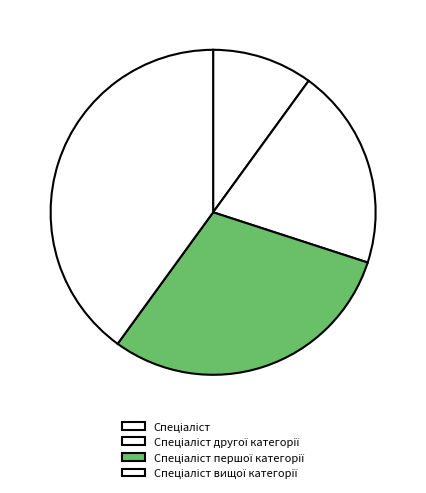

Count the number of slices in the pie.

4